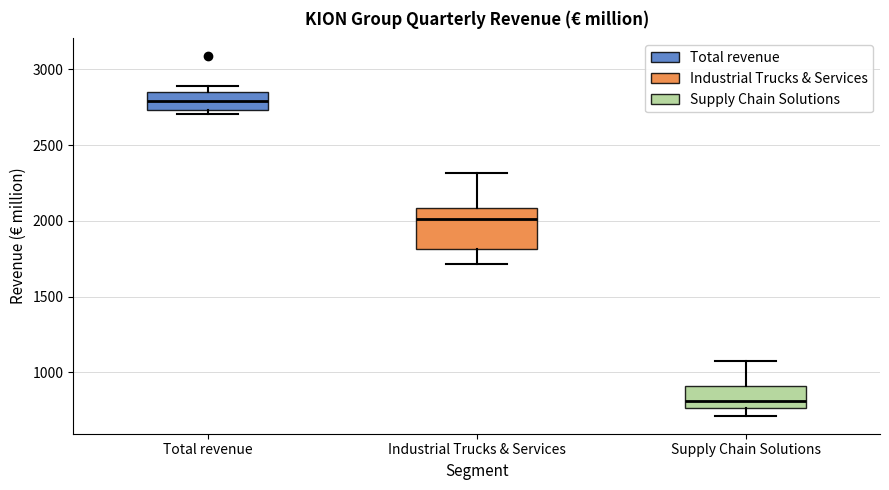

Reading left to right, transcribe this box plot: for each box, give where its median line is, the range the box spans, and where its two whiskers end, as read against the y-axis. The values are not printed on the chart, so give them approximately, as read against the axis.

Total revenue: median 2800, box 2750 to 2850, whiskers 2700 to 2900
Industrial Trucks & Services: median 2000, box 1800 to 2100, whiskers 1700 to 2300
Supply Chain Solutions: median 800, box 750 to 900, whiskers 700 to 1100